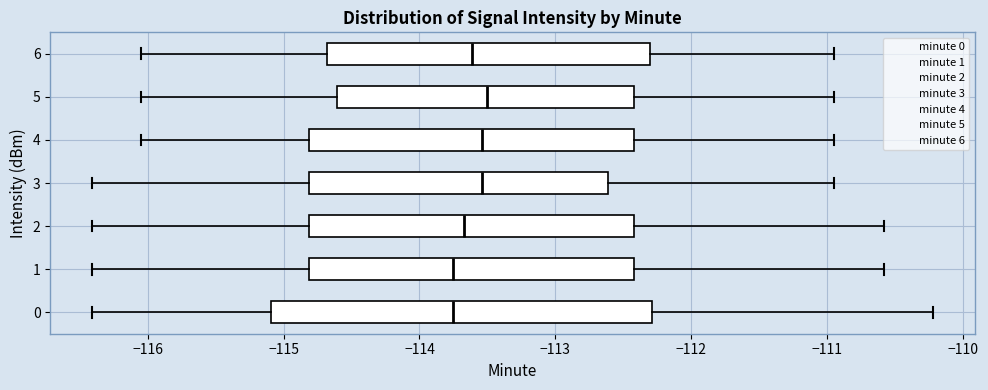

Reading bottom to top, read every box against the x-axis: the position of its median line, the range the box covers, and the ends of its whiskers. The values are not printed on the chart, so give them approximately, as read against the axis.

0: median -113.8, box -115.1 to -112.3, whiskers -116.4 to -110.2
1: median -113.8, box -114.8 to -112.4, whiskers -116.4 to -110.6
2: median -113.7, box -114.8 to -112.4, whiskers -116.4 to -110.6
3: median -113.5, box -114.8 to -112.6, whiskers -116.4 to -110.9
4: median -113.5, box -114.8 to -112.4, whiskers -116.0 to -110.9
5: median -113.5, box -114.6 to -112.4, whiskers -116.0 to -110.9
6: median -113.6, box -114.7 to -112.3, whiskers -116.0 to -110.9